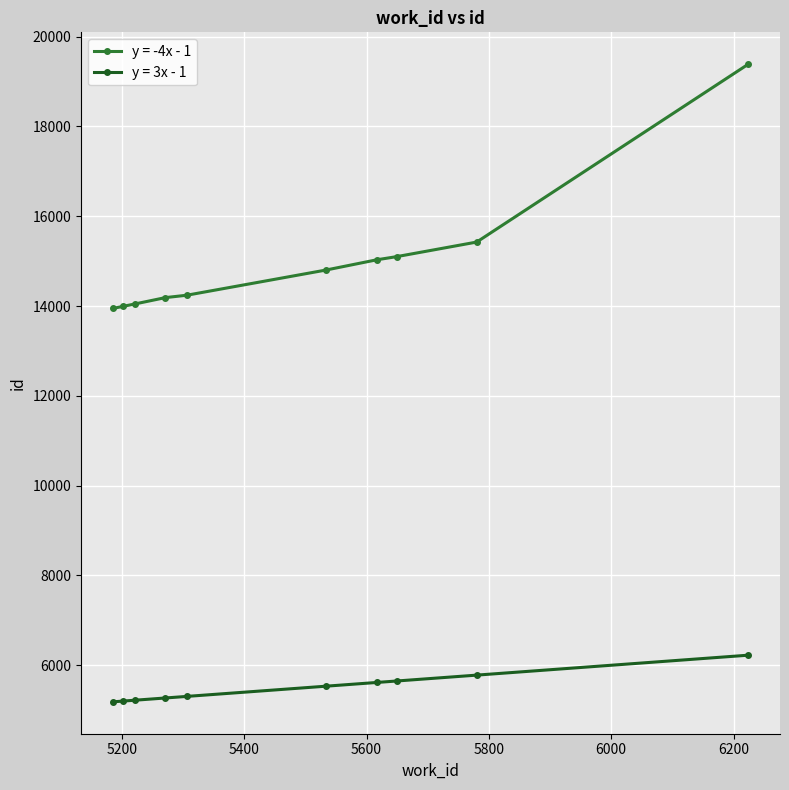

List the series in order of their peak value, lowest first.

y = 3x - 1, y = -4x - 1